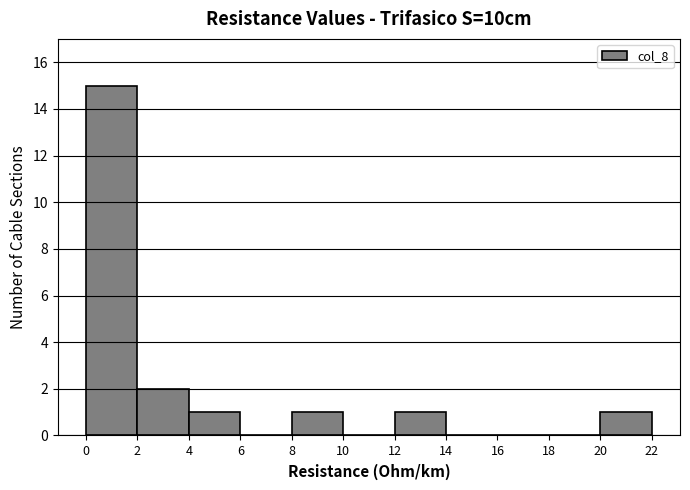

What is the height of the bar covering 12 to 14 on the x-axis? The values are not printed on the chart, so give them approximately, as read against the axis.

1